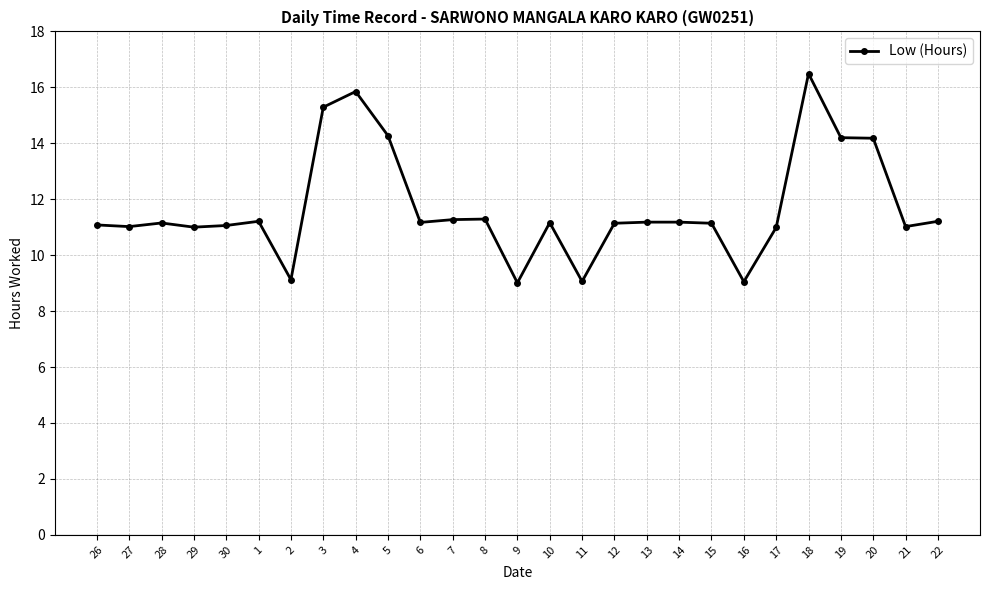

How many categories are shown in the chart?

27